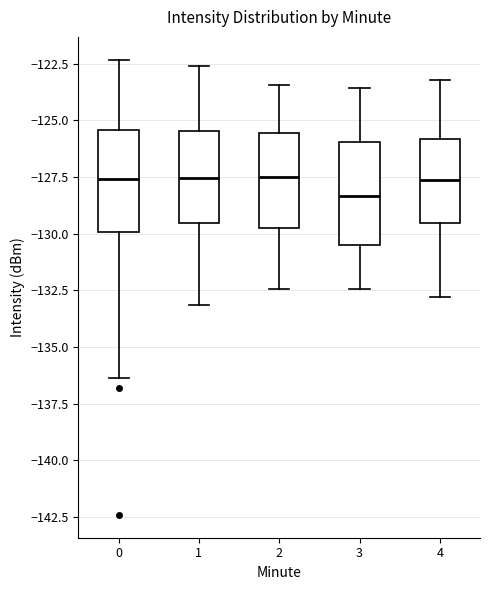

Reading left to right, transcribe this box plot: for each box, give where its median line is, the range the box spans, and where its two whiskers end, as read against the y-axis. The values are not printed on the chart, so give them approximately, as read against the axis.

0: median -127.5, box -130.0 to -125.5, whiskers -136.5 to -122.5
1: median -127.5, box -129.5 to -125.5, whiskers -133.0 to -122.5
2: median -127.5, box -129.5 to -125.5, whiskers -132.5 to -123.5
3: median -128.5, box -130.5 to -126.0, whiskers -132.5 to -123.5
4: median -127.5, box -129.5 to -126.0, whiskers -133.0 to -123.0